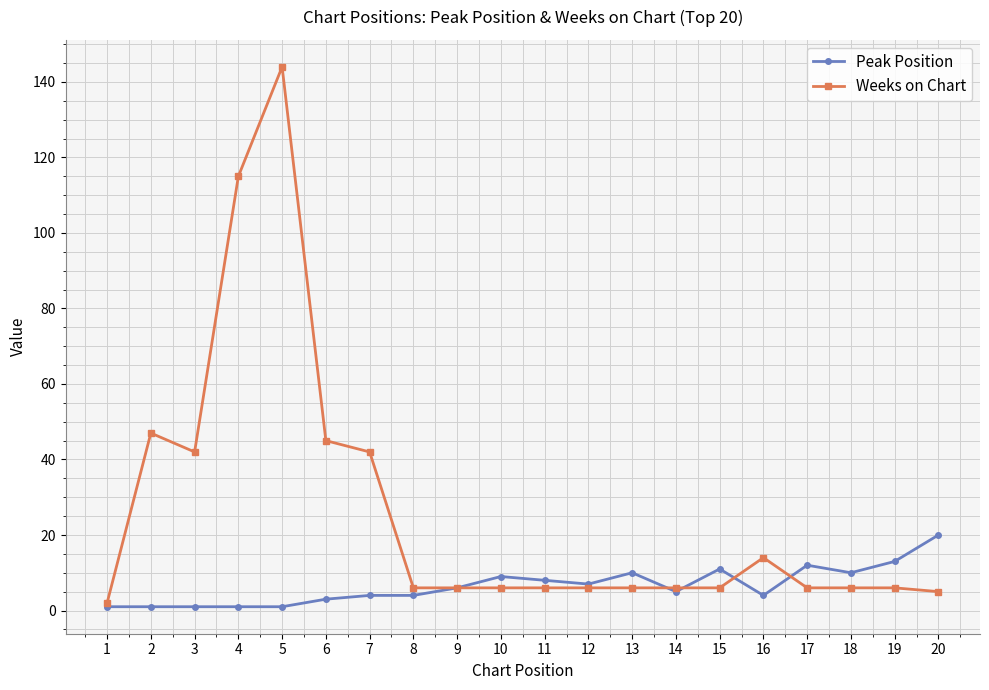

How many categories are shown in the chart?

20